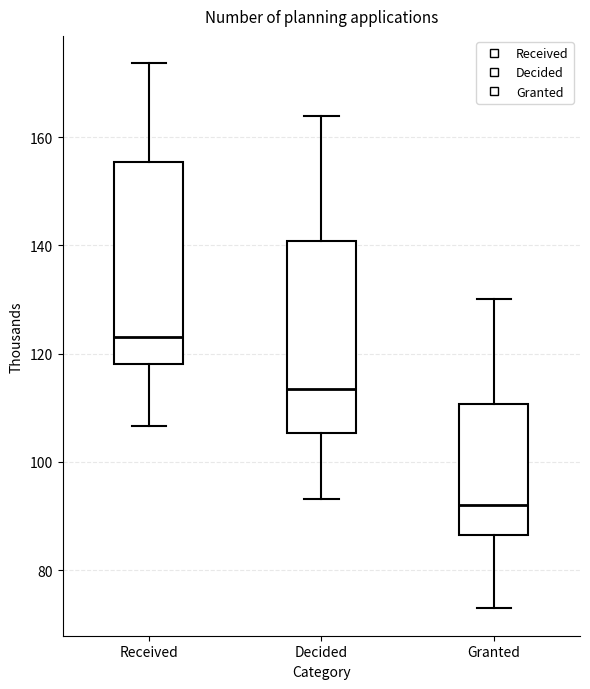

Where does the lower whisker of the box for Received end on the y-axis? The values are not printed on the chart, so give them approximately, as read against the axis.

106